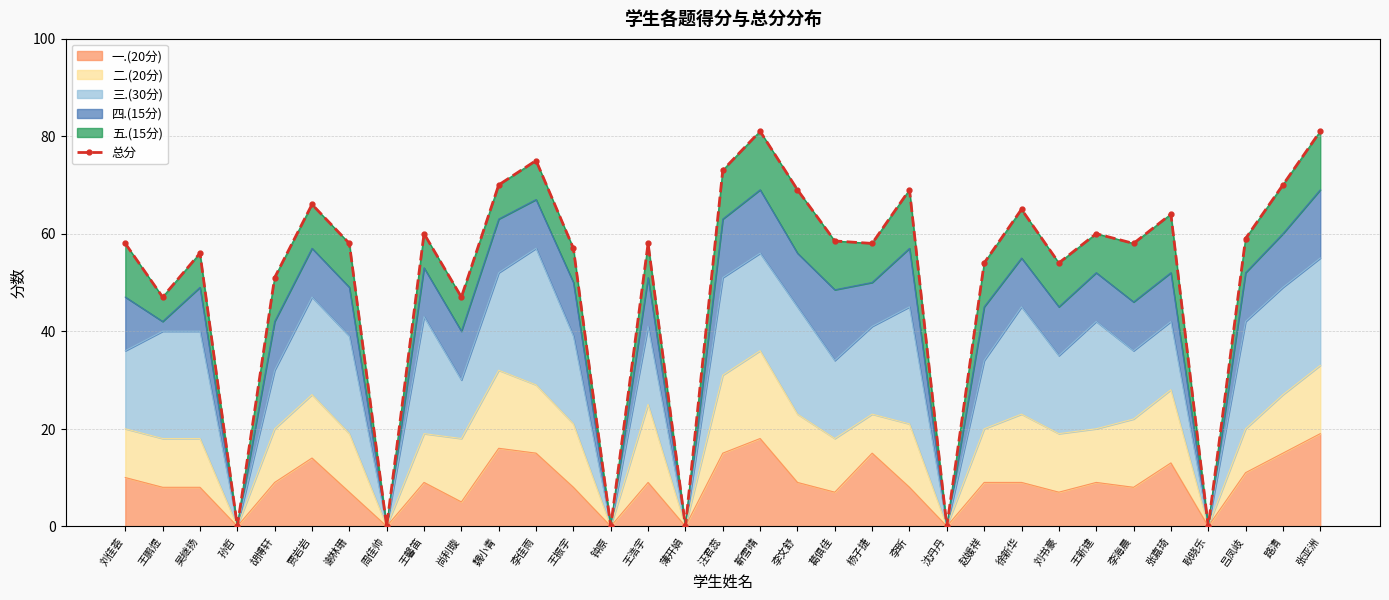

Rank the categories by value from highest to lowest.

靳雪晴, 张亚洲, 李佳雨, 汪君蕊, 魏小青, 路清, 李文舒, 李昕, 贾岩岩, 徐新华, 张嘉琦, 王馨笛, 王新建, 吕凤岐, 葛俱佳, 刘佳荟, 谢林珊, 王浩宇, 杨子捷, 李海晨, 王振宇, 吴继扬, 赵媛祥, 刘书豪, 胡博轩, 王鹏煜, 尚利璇, 孙哲, 周佳帅, 钟原, 薄开娟, 沈丹丹, 耿晓乐